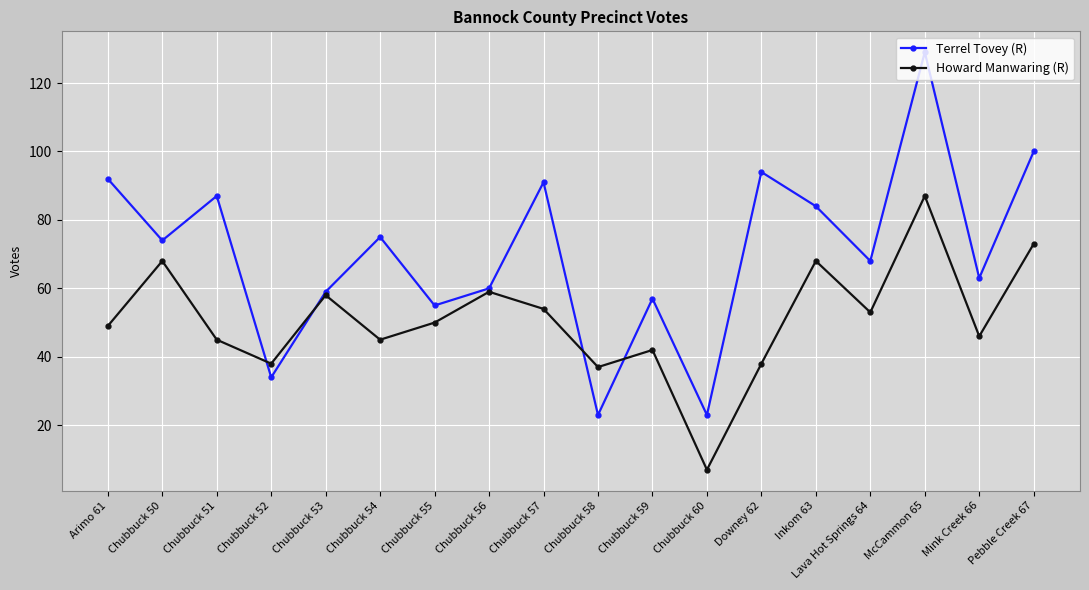

What is the total value across all series at Chubbuck 59?

99